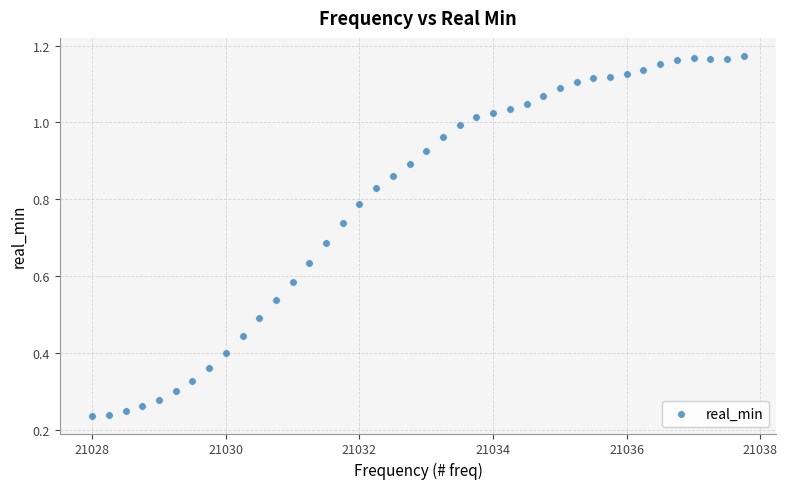

How many points are shown in the scatter plot?

40